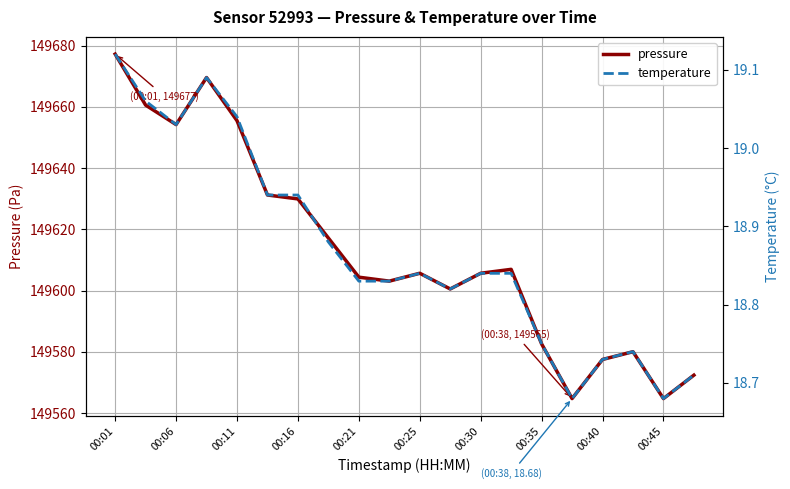

At how many categories does at least one series exceed 41879?

20